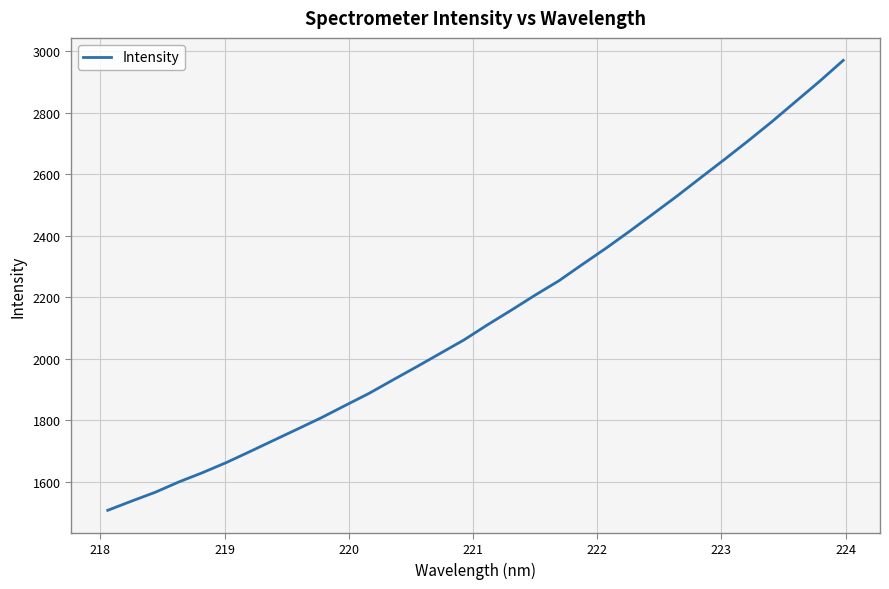

What is the maximum value shown in the chart?

2970.7